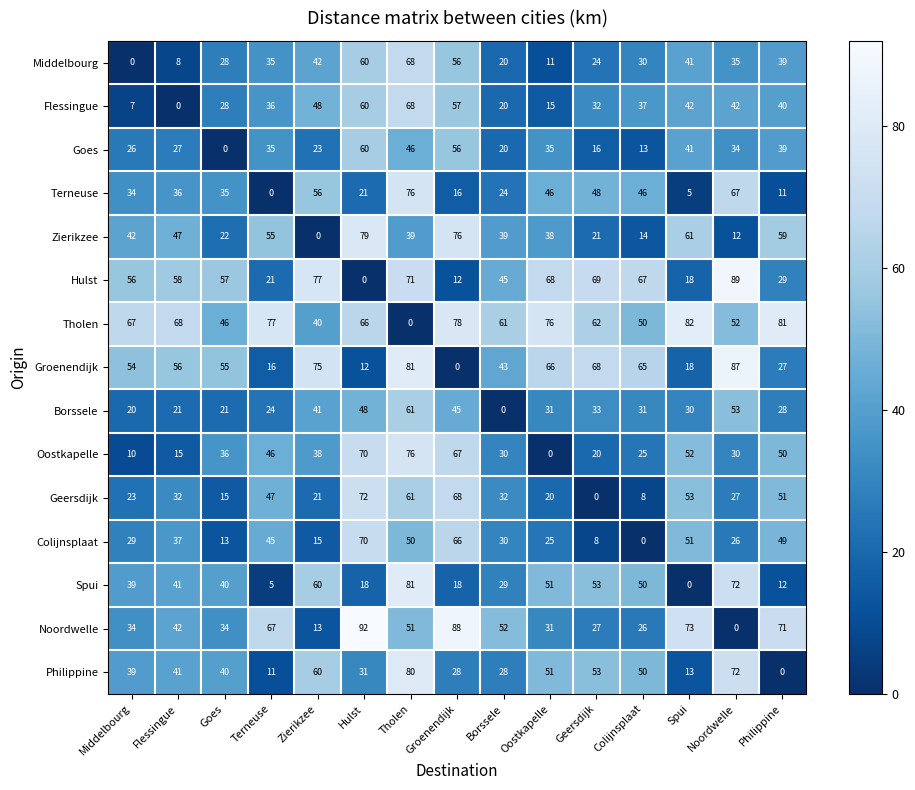

How many data points does each series have?

15